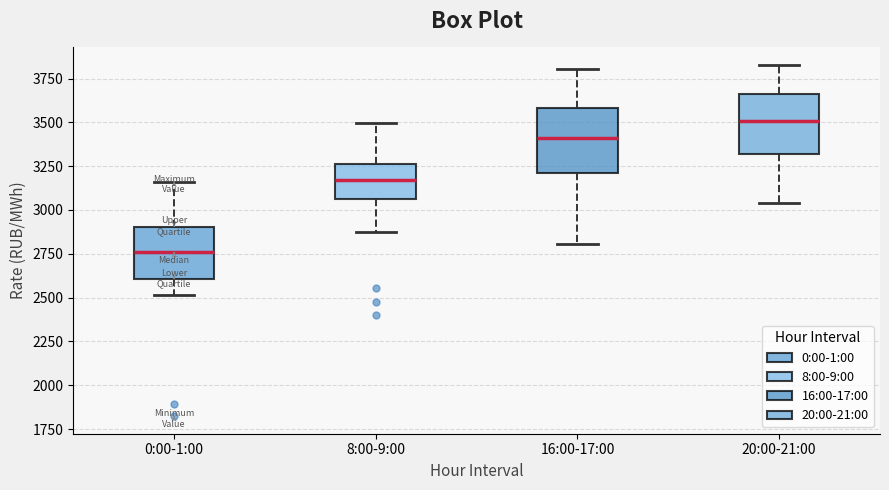

Reading left to right, read every box against the y-axis: the position of its median line, the range the box covers, and the ends of its whiskers. The values are not printed on the chart, so give them approximately, as read against the axis.

0:00-1:00: median 2750, box 2600 to 2900, whiskers 2500 to 3150
8:00-9:00: median 3150, box 3050 to 3250, whiskers 2900 to 3500
16:00-17:00: median 3400, box 3200 to 3600, whiskers 2800 to 3800
20:00-21:00: median 3500, box 3300 to 3650, whiskers 3050 to 3850